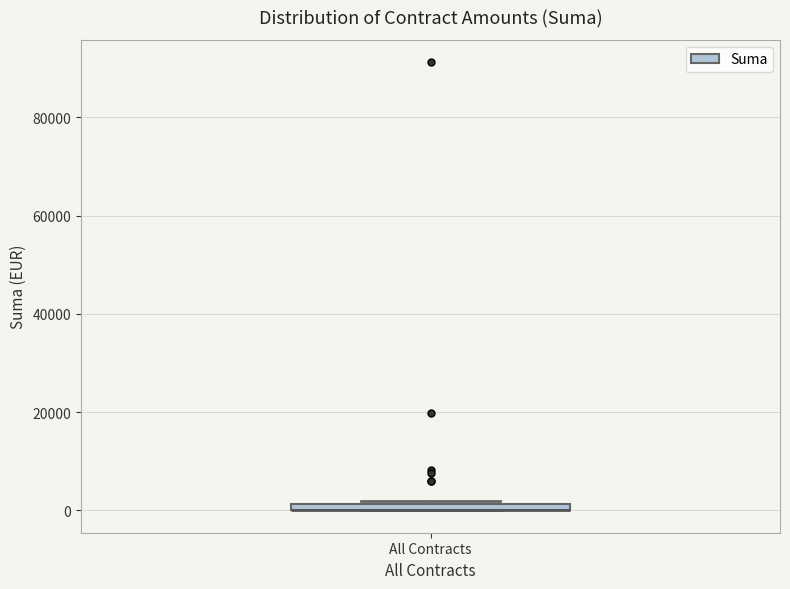

Where is the lower edge of the box for All Contracts on the y-axis? The values are not printed on the chart, so give them approximately, as read against the axis.

0